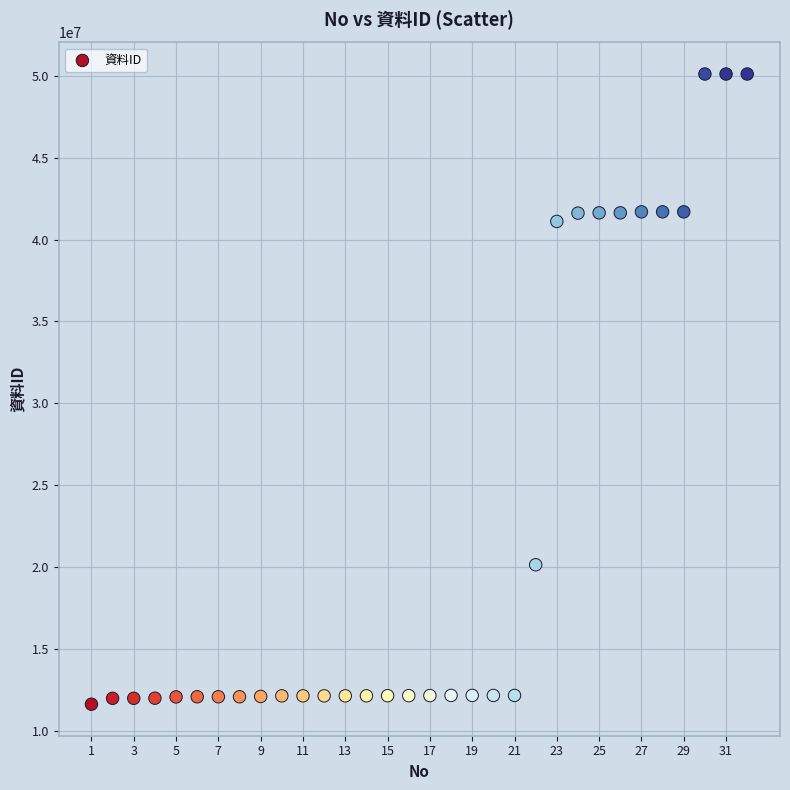

What is the range of X values (max minus min)?

31